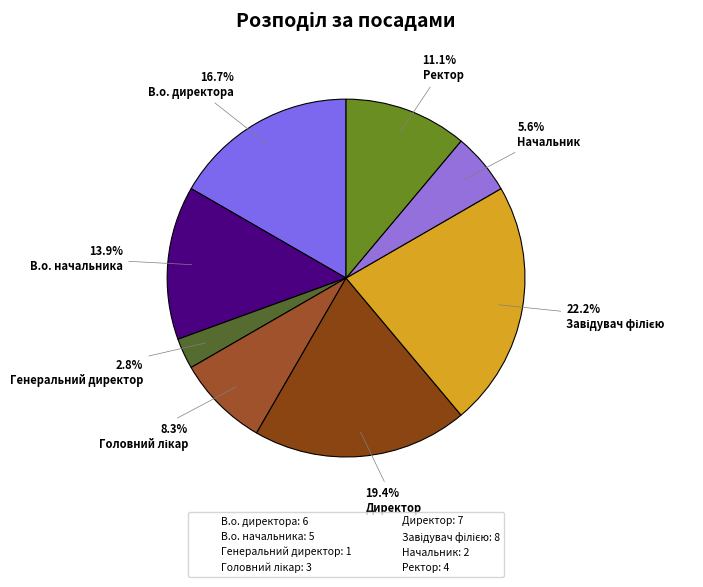

Rank the categories by value from lowest to highest.

Генеральний директор, Начальник, Головний лікар, Ректор, В.о. начальника, В.о. директора, Директор, Завідувач філією